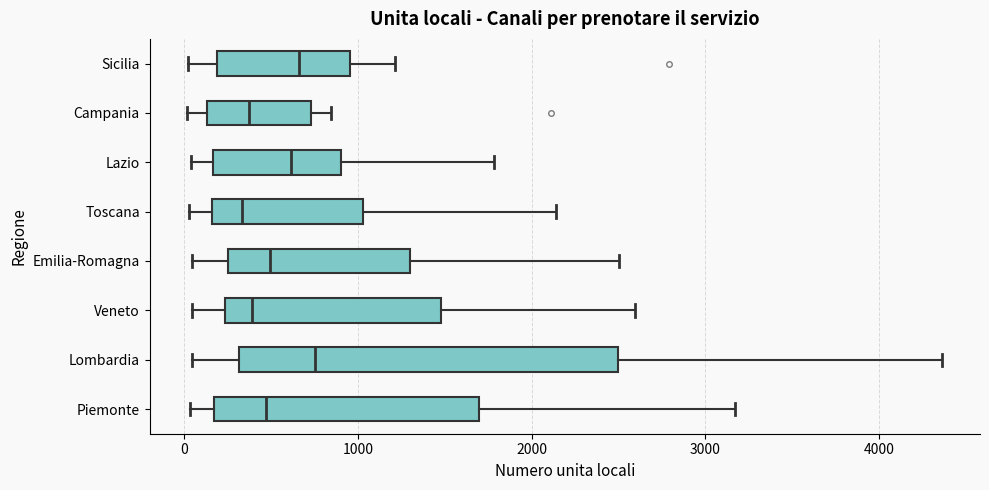

Where is the right edge of the box for Lazio on the x-axis? The values are not printed on the chart, so give them approximately, as read against the axis.

900